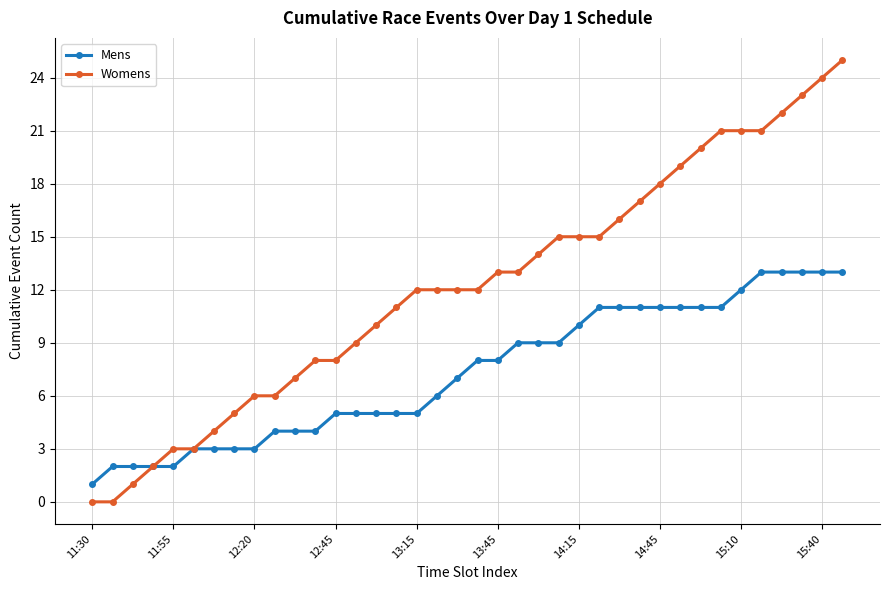

Which series has the largest range (max minus min)?

Womens